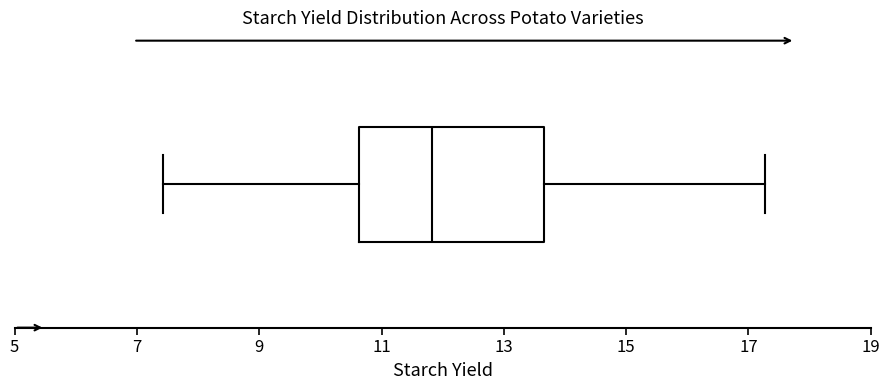

Read this box plot against the x-axis: the position of the median line, the range covered by the box, and the ends of both whiskers. The values are not printed on the chart, so give them approximately, as read against the axis.

median 11.8, box 10.6 to 13.6, whiskers 7.4 to 17.2